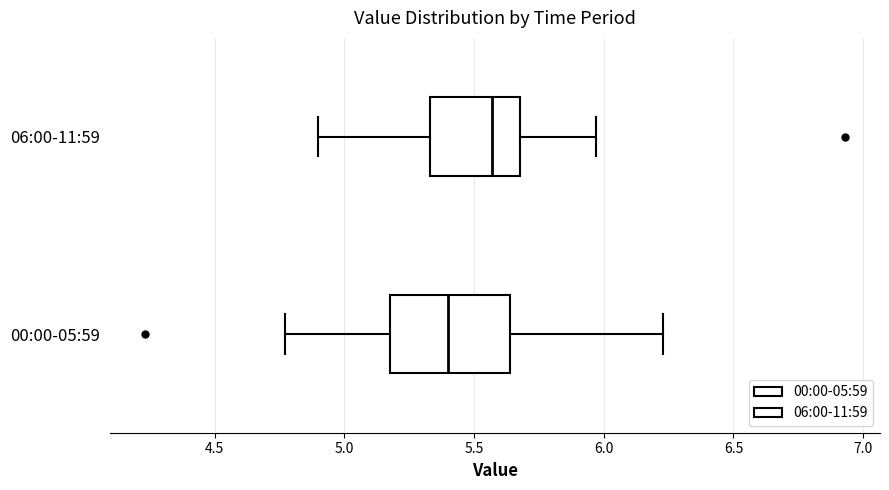

Which box has the furthest to the right median line?

06:00-11:59